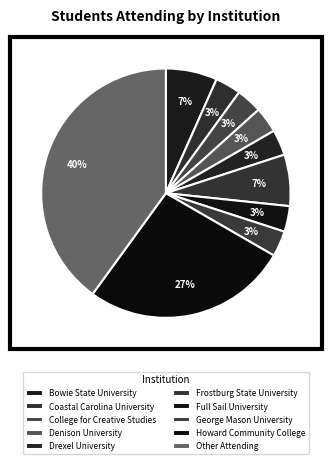

The College for Creative Studies slice represents 1% of the pie. True or false?

False